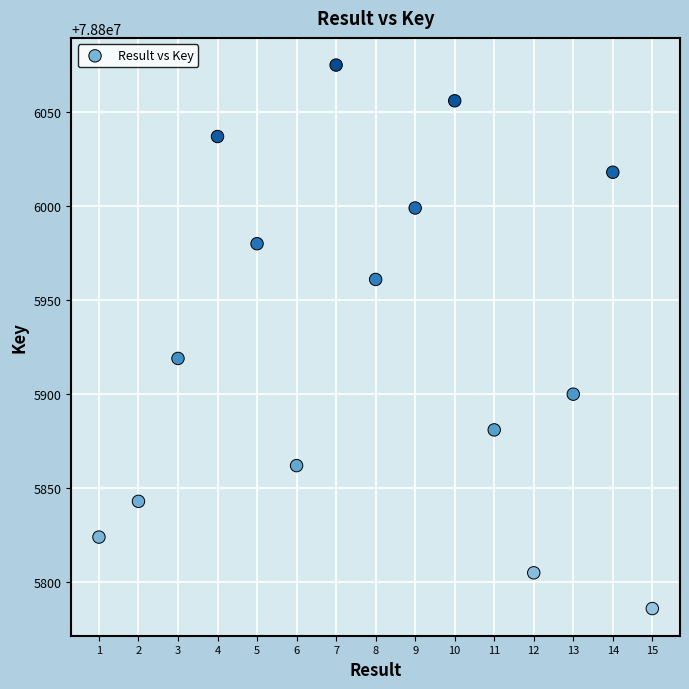

What is the range of X values (max minus min)?

14